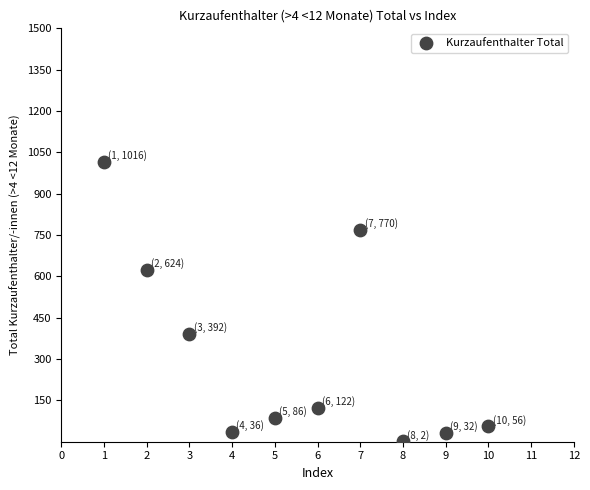

What is the average X value?

6